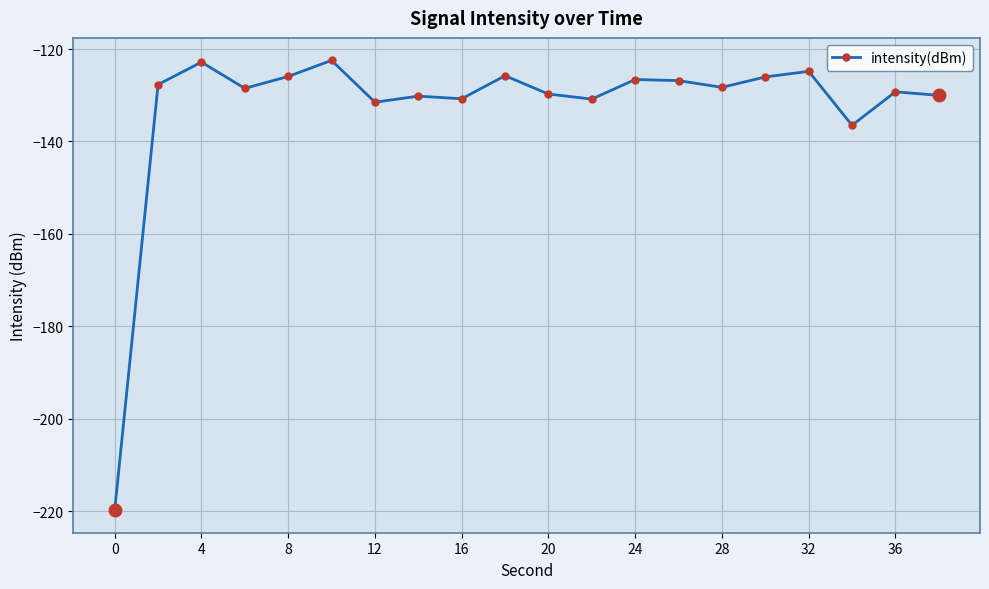

What is the maximum value shown in the chart?

-122.4